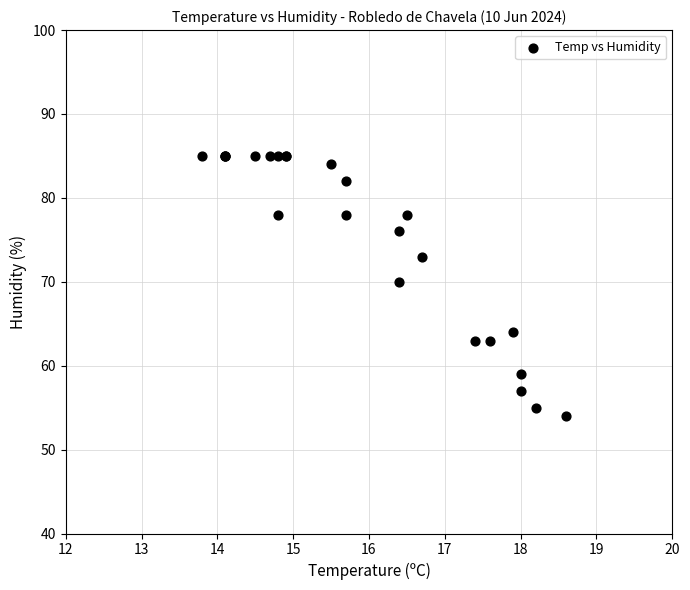

What Y value in the scatter plot is closest to 69?

70